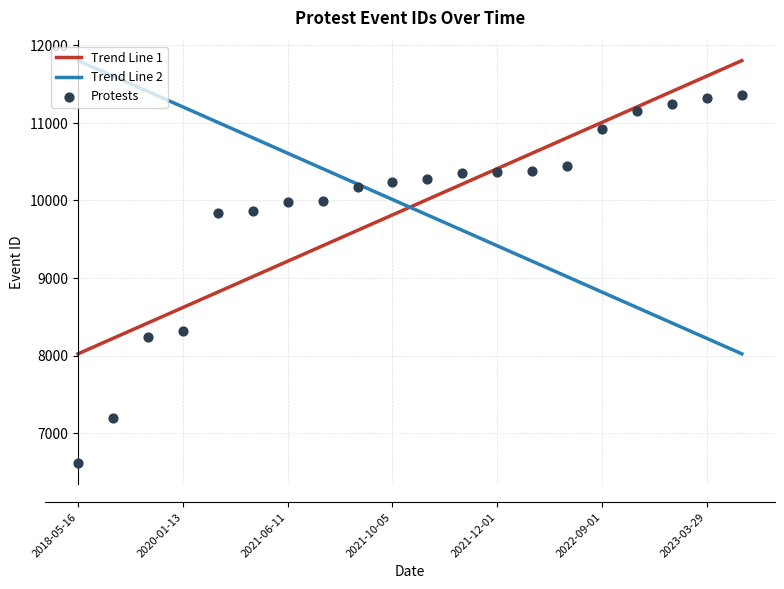

At which category is the sum across all series the highest?

19